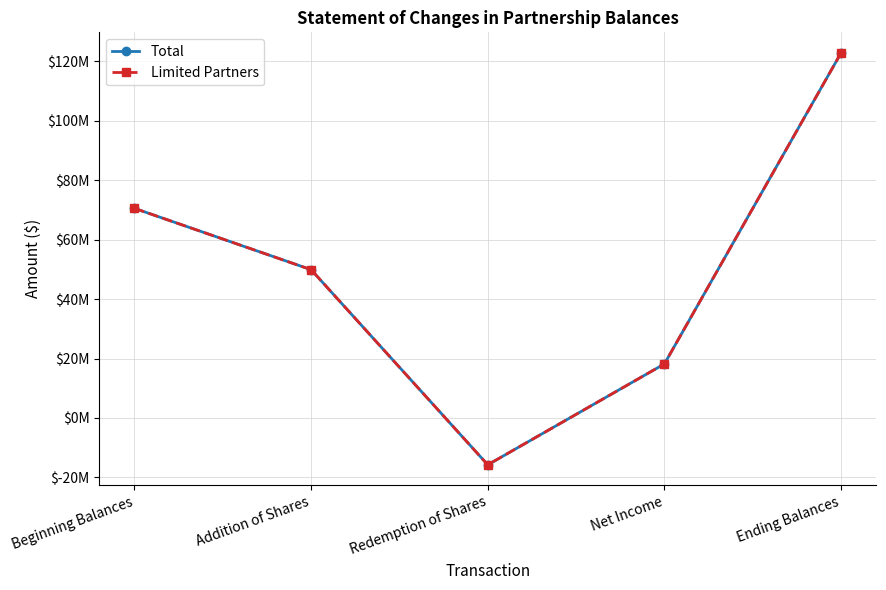

What value does the Total series have at Ending Balances, to the nearest 50?

122838400